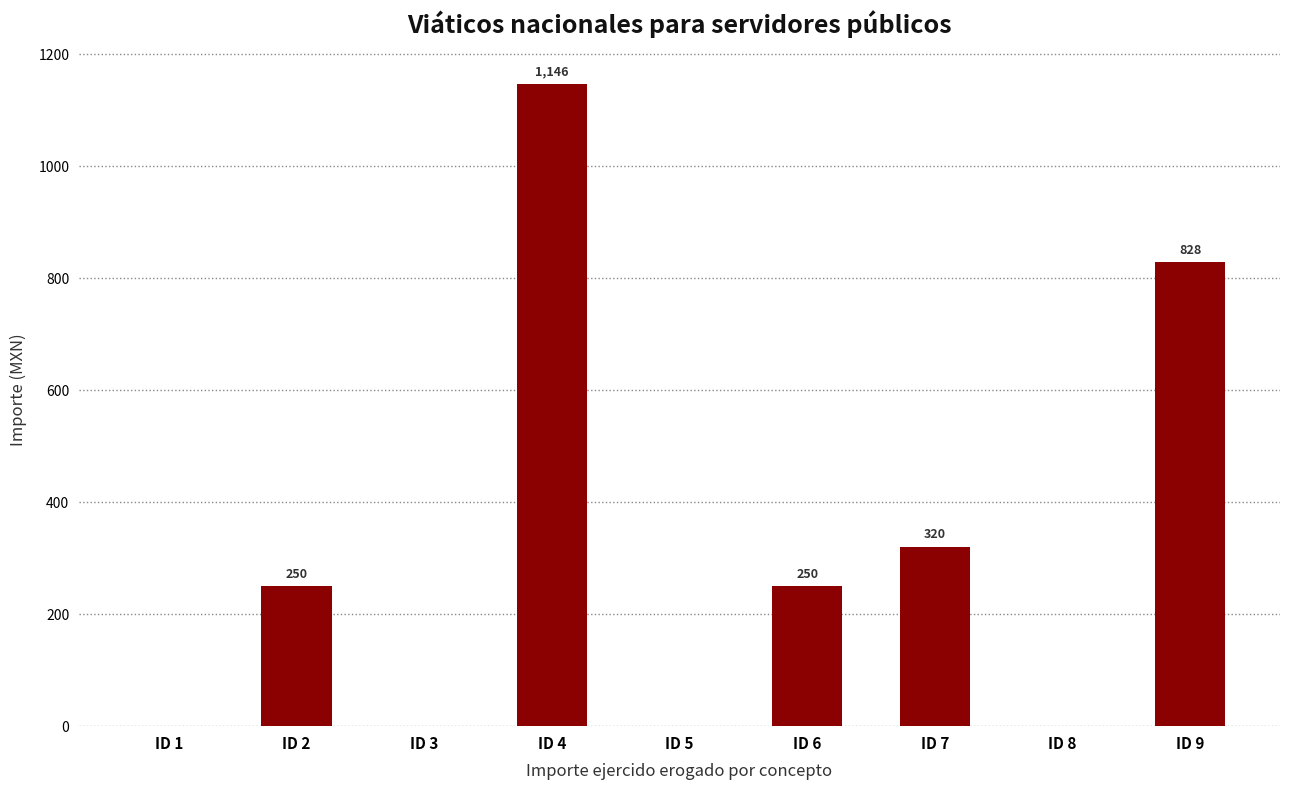

Is it true that the value at ID 9 is 487.6?

False